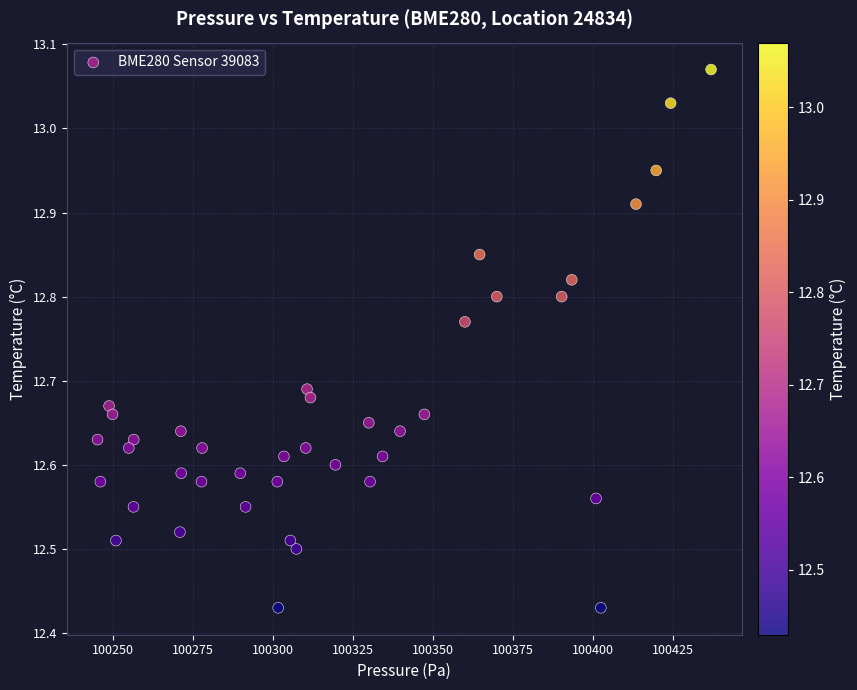

What is the range of Y values (max minus min)?

0.6